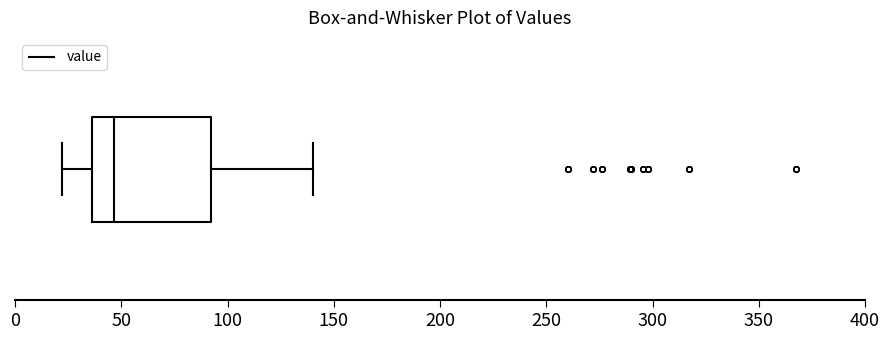

Transcribe this box plot: give where the median line is, the range the box spans, and where the two whiskers end, as read against the x-axis. The values are not printed on the chart, so give them approximately, as read against the axis.

median 45, box 35 to 90, whiskers 20 to 140